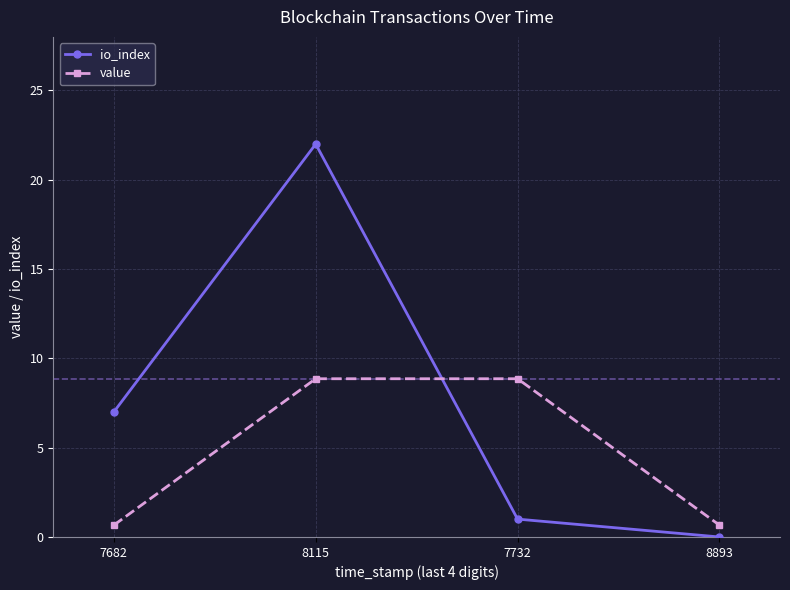

Reading left to right, list all the values displayed in this chart.

io_index: 7.0	22.0	1.0	0.0
value: 0.7	8.9	8.9	0.7